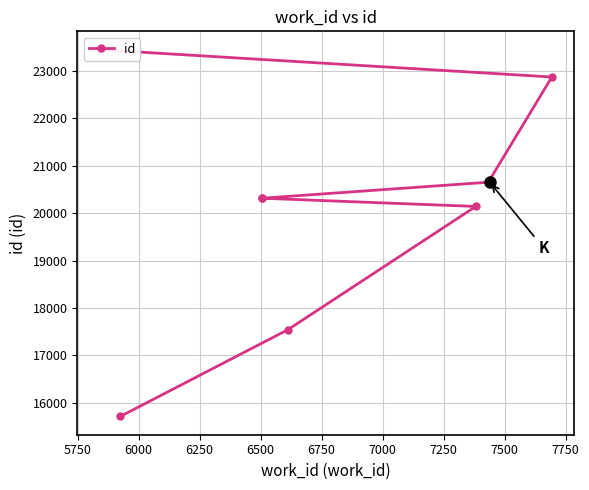

What is the value of the 1st point from the left?

15712